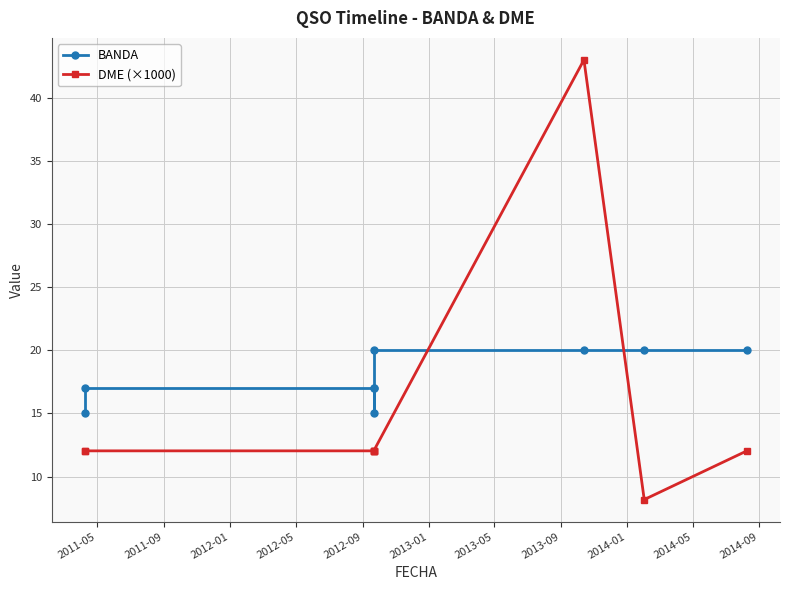

What is the difference between the highest and lowest values at 2013-09?

11.8